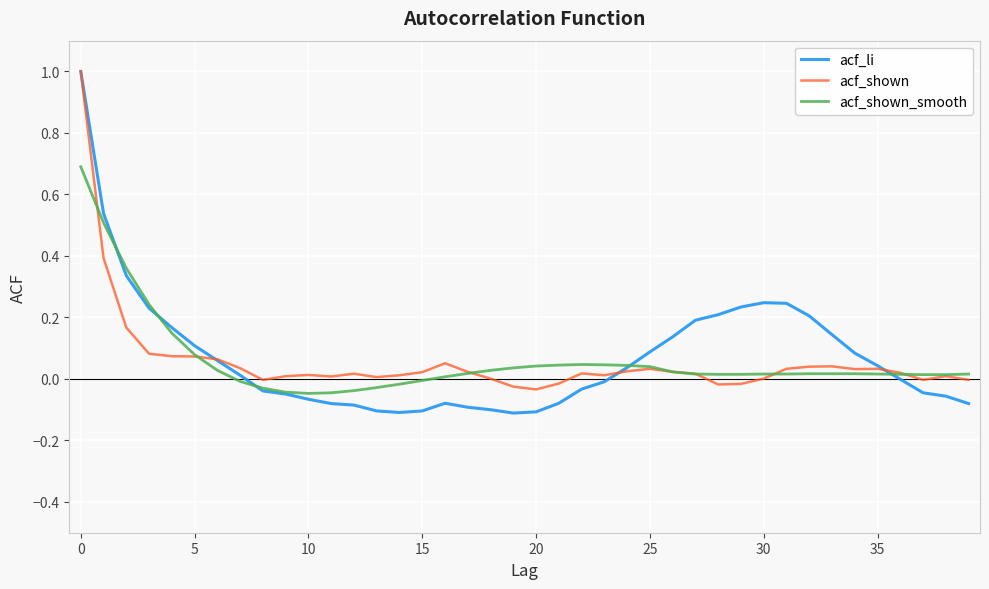

What is the maximum value for acf_shown?

1.0